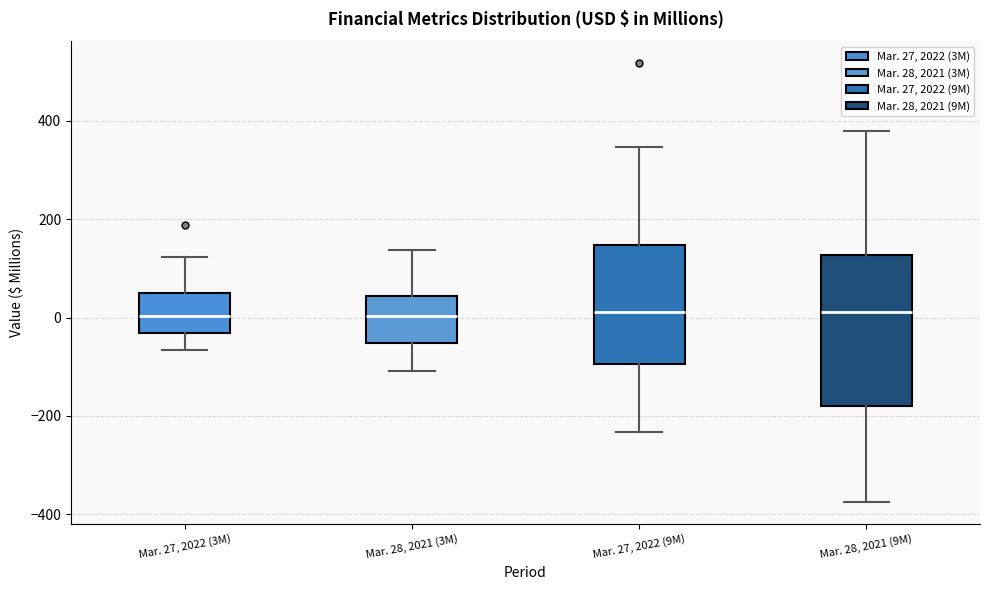

Where is the upper edge of the box for Mar. 28, 2021 (9M) on the y-axis? The values are not printed on the chart, so give them approximately, as read against the axis.

120